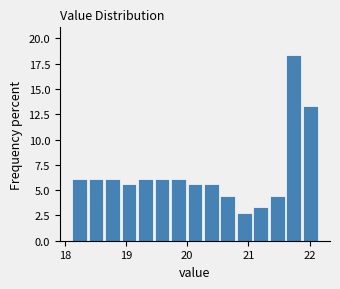

Read against the x-axis, roughly where is the centre of the tallest bar?

21.7